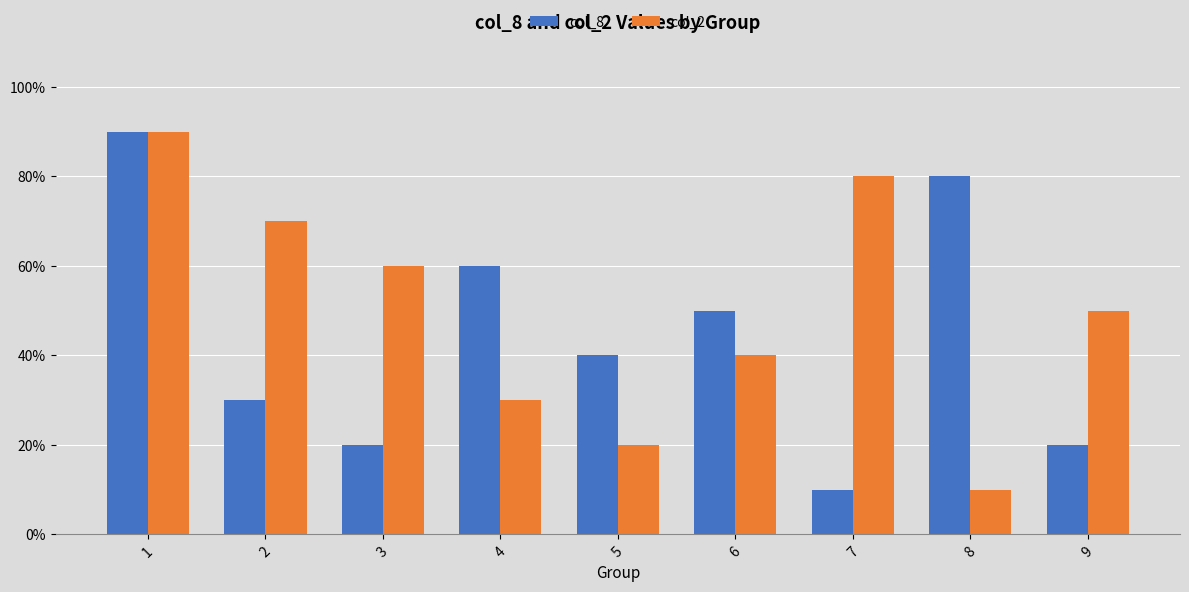

The value of col_8 at 2 is 4. True or false?

False